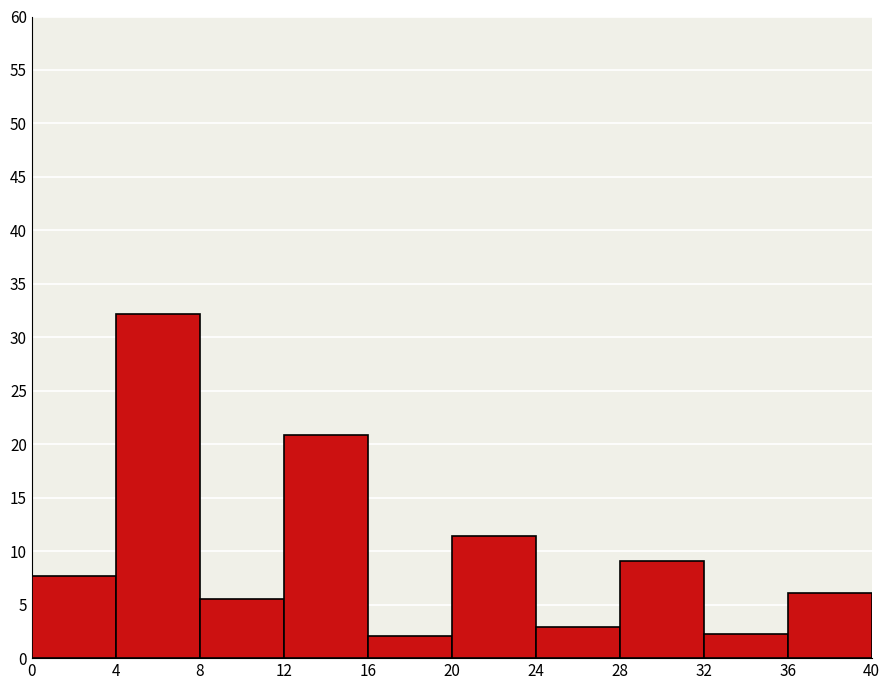

How tall is the bar that spans 24 to 28 on the x-axis? The values are not printed on the chart, so give them approximately, as read against the axis.

3.0